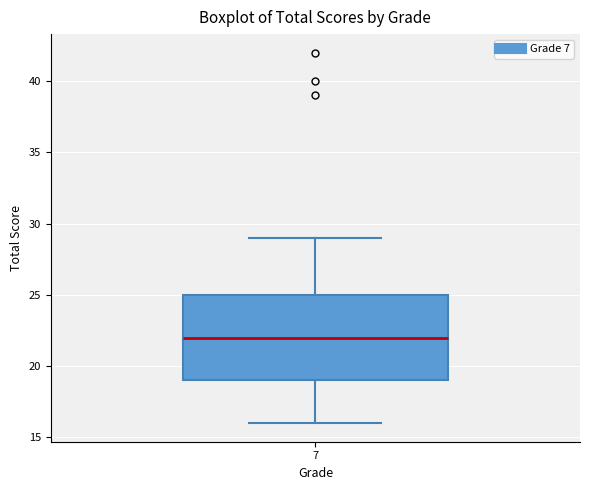

Read this box plot against the y-axis: the position of the median line, the range covered by the box, and the ends of both whiskers. The values are not printed on the chart, so give them approximately, as read against the axis.

median 22, box 19 to 25, whiskers 16 to 29